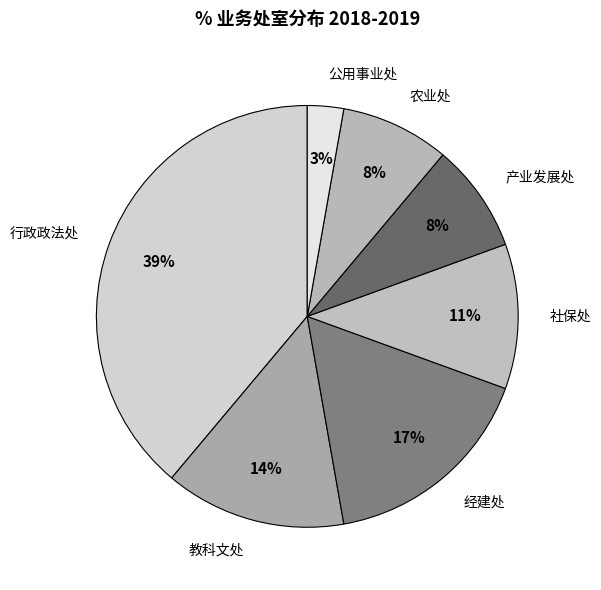

The 教科文处 slice represents 14% of the pie. True or false?

True